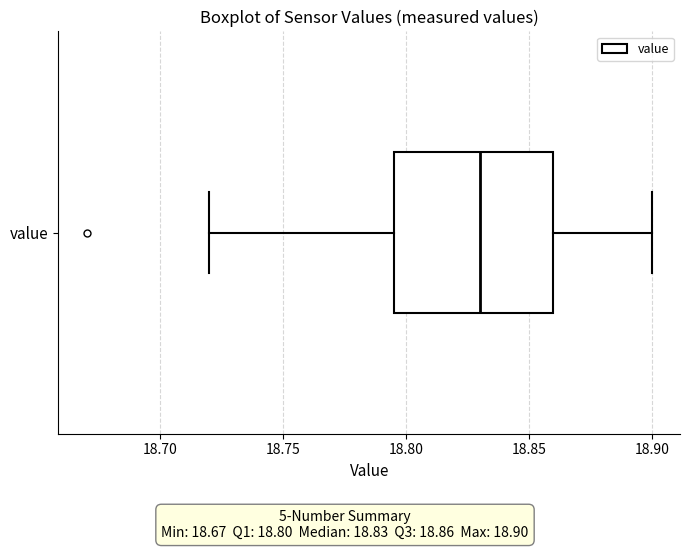

Transcribe this box plot: give where the median line is, the range the box spans, and where the two whiskers end, as read against the x-axis. The values are not printed on the chart, so give them approximately, as read against the axis.

median 18.830, box 18.795 to 18.860, whiskers 18.720 to 18.900